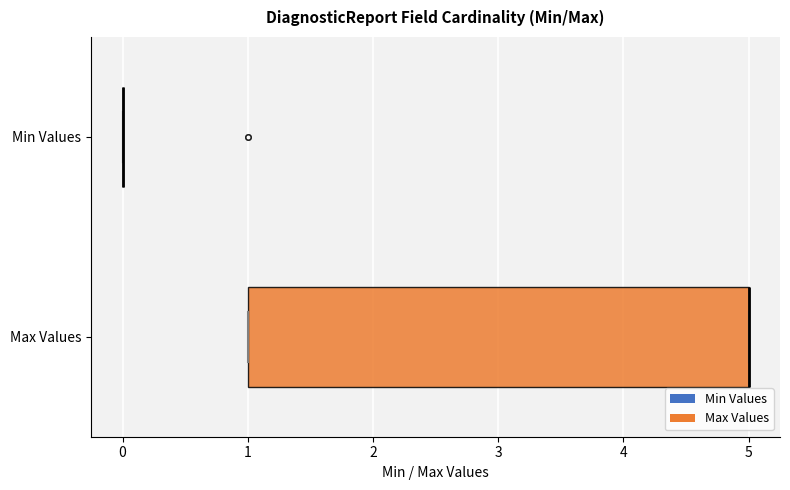

Reading bottom to top, transcribe this box plot: for each box, give where its median line is, the range the box spans, and where its two whiskers end, as read against the x-axis. The values are not printed on the chart, so give them approximately, as read against the axis.

Max Values: median 5 (drawn on the box's right edge), box 1 to 5, whiskers 1 to 5
Min Values: box collapsed to a line at 0, whiskers 0 to 0